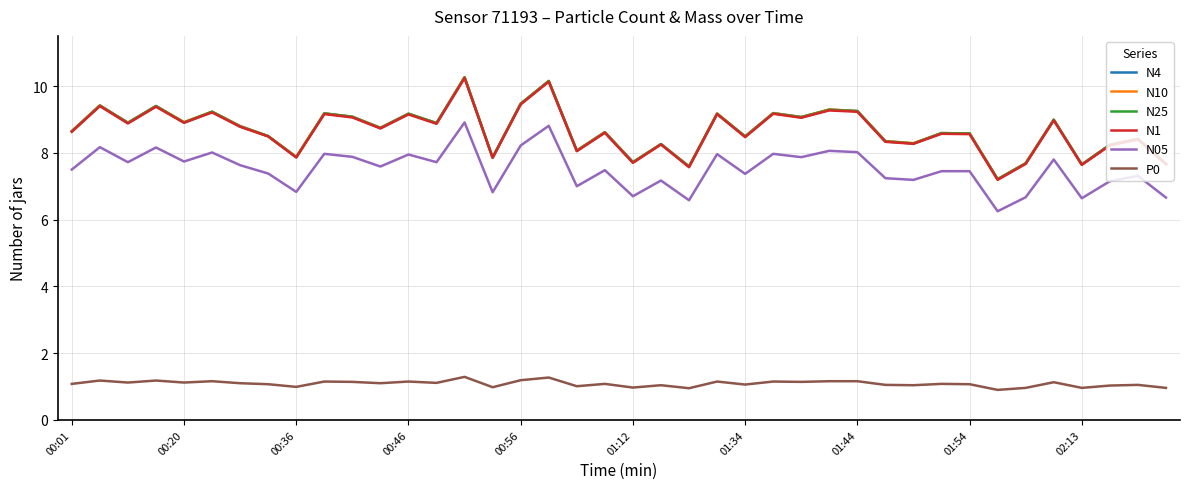

True or false: N25 and P0 cross at least once.

False